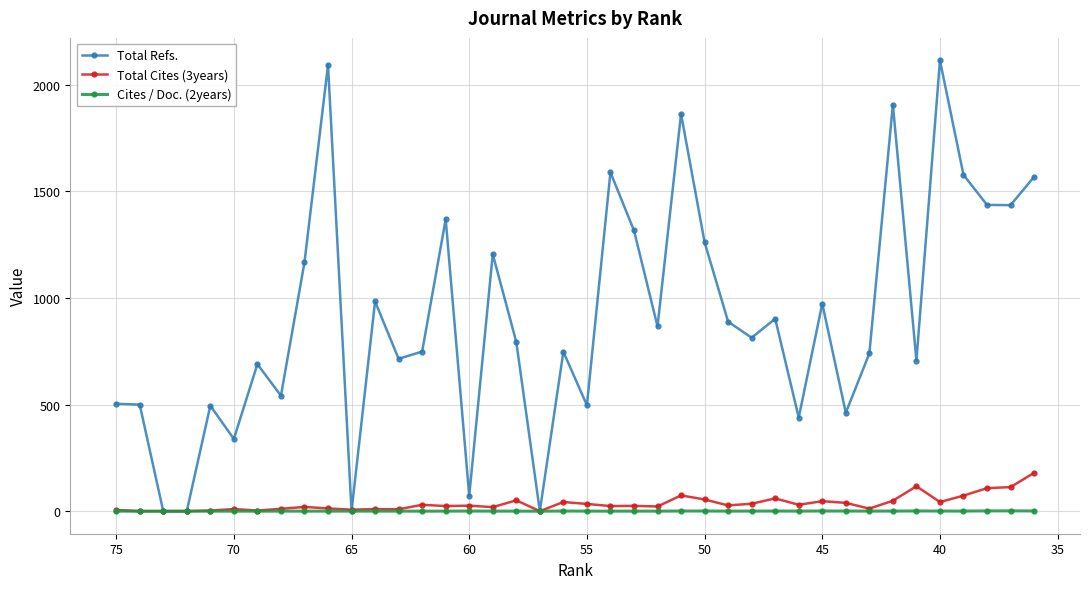

Is this an area chart (filled region under the line)?

No